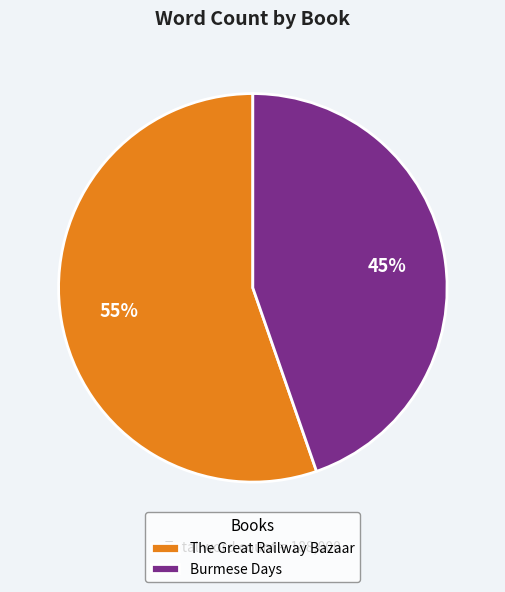

To the nearest percent, what is the average slice percentage?

50%